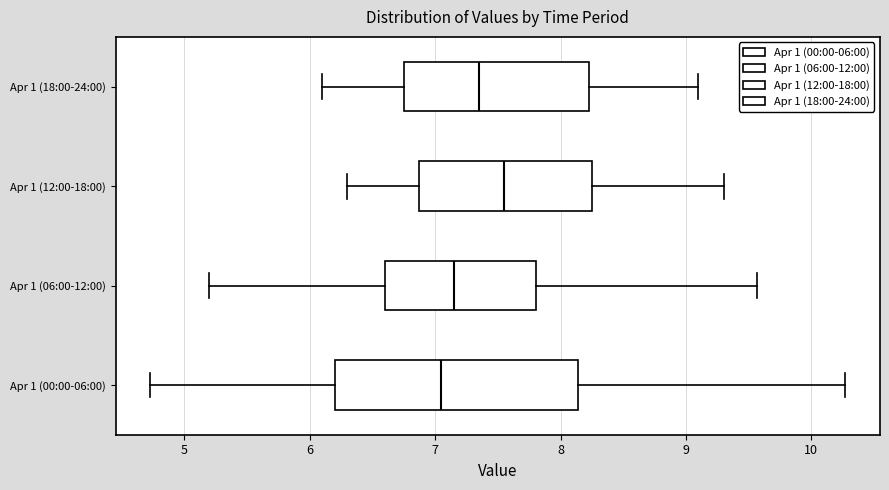

Comparing the boxes themselves (not the whiskers), which one is the widest?

Apr 1 (00:00-06:00)